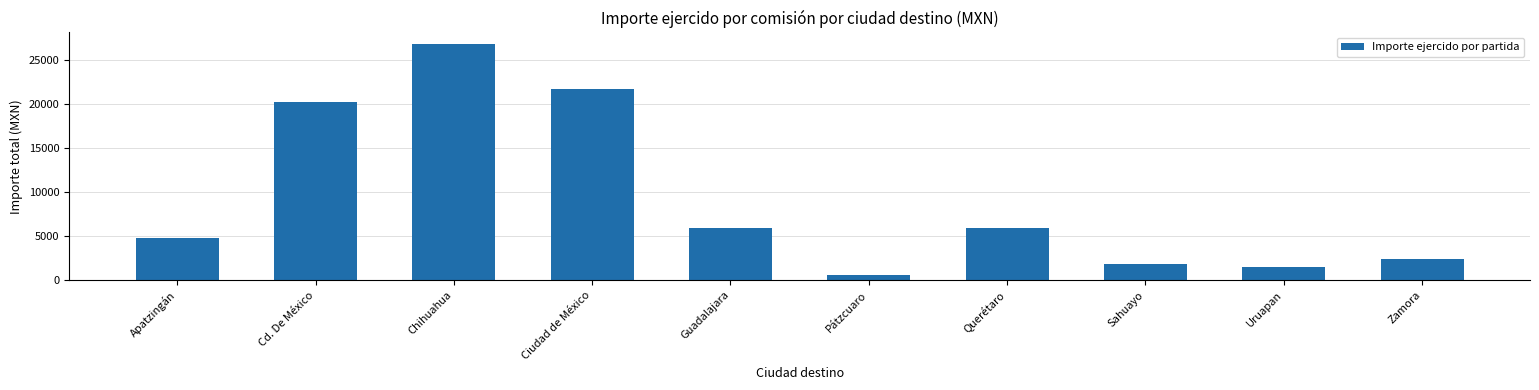

Count the number of values greater than 5899.

5